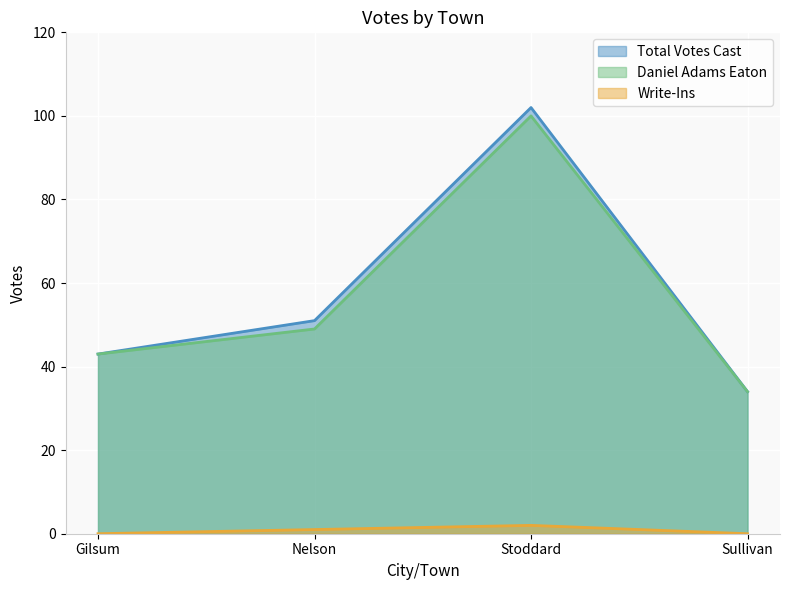

Where does the Write-Ins series first go above 1?

Stoddard